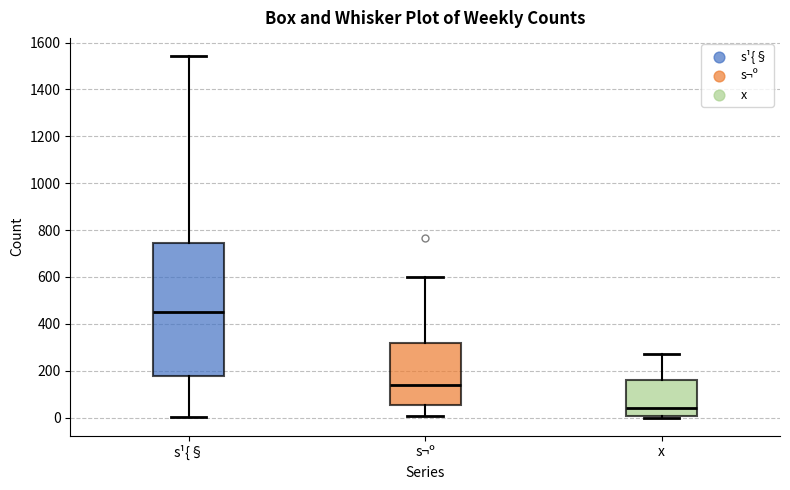

Where does the upper whisker of the box for s¬º end on the y-axis? The values are not printed on the chart, so give them approximately, as read against the axis.

600